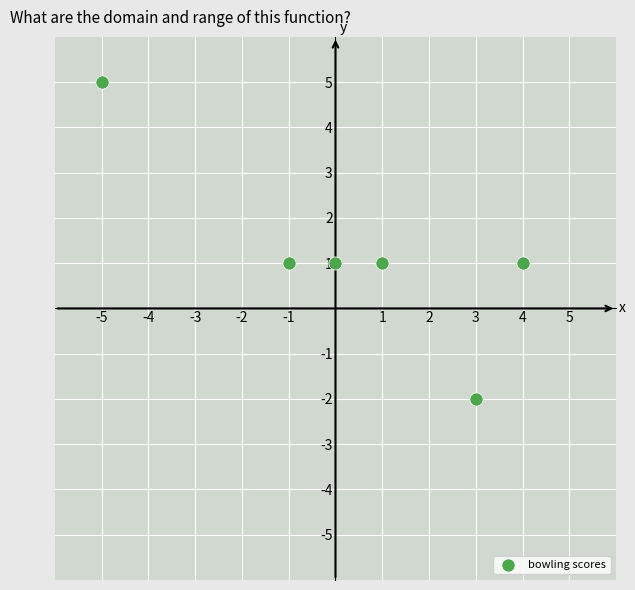

What is the range of X values (max minus min)?

9